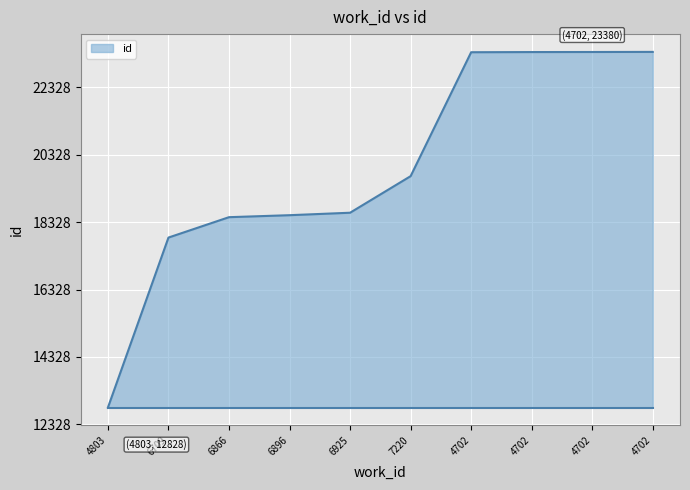

Is it true that the value at 6925 is 18608?

True